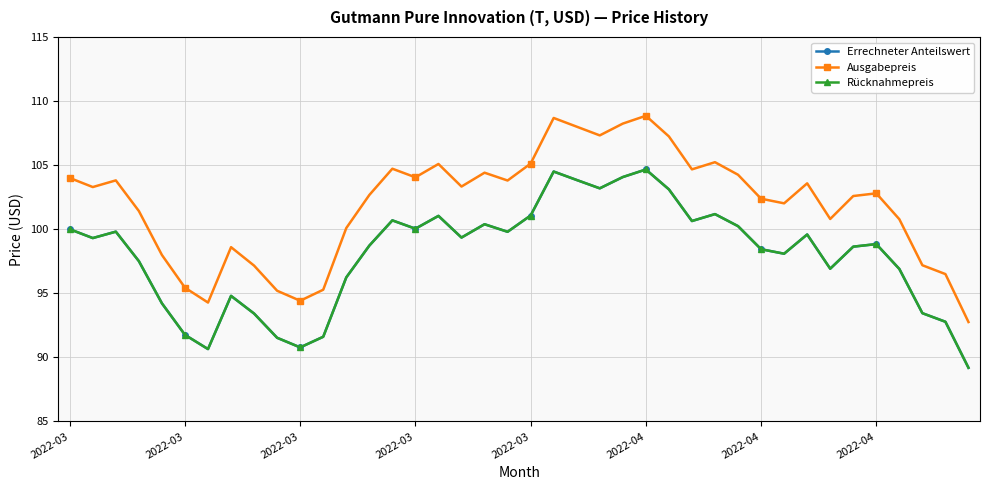

Is this an area chart (filled region under the line)?

No